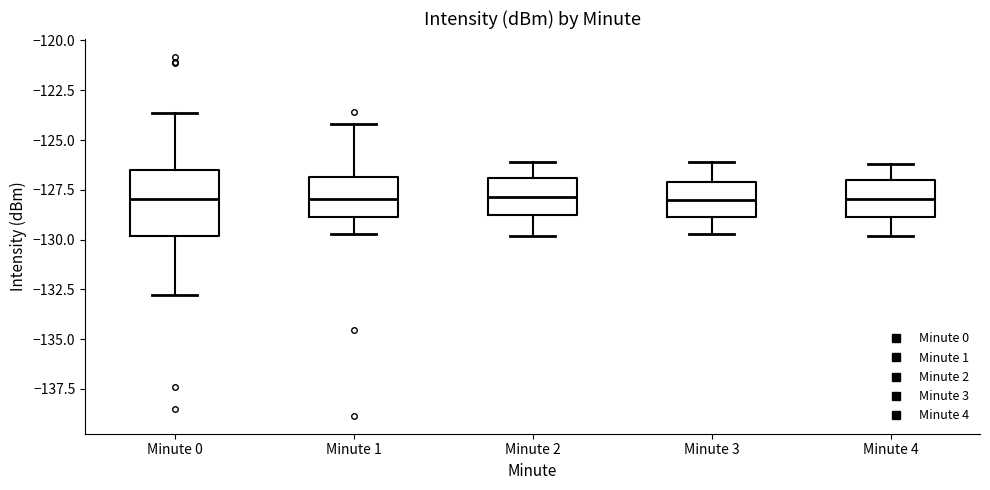

Where does the lower whisker of the box for Minute 1 end on the y-axis? The values are not printed on the chart, so give them approximately, as read against the axis.

-129.5